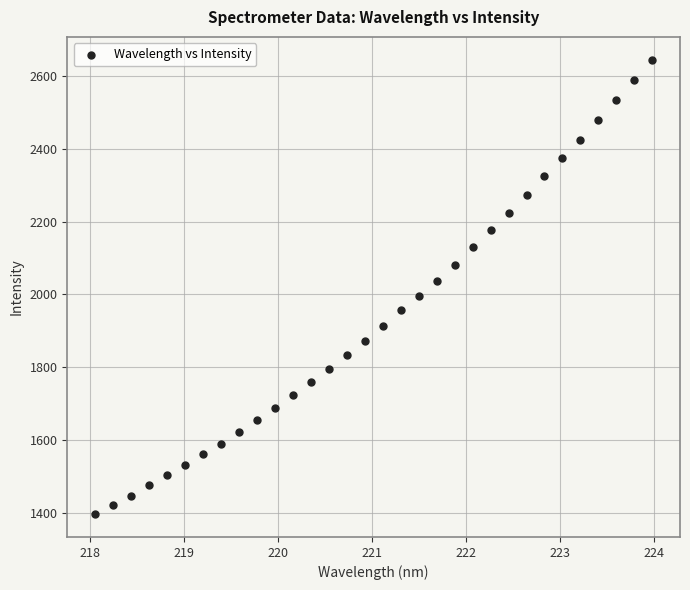

What is the range of Y values (max minus min)?

1250.0